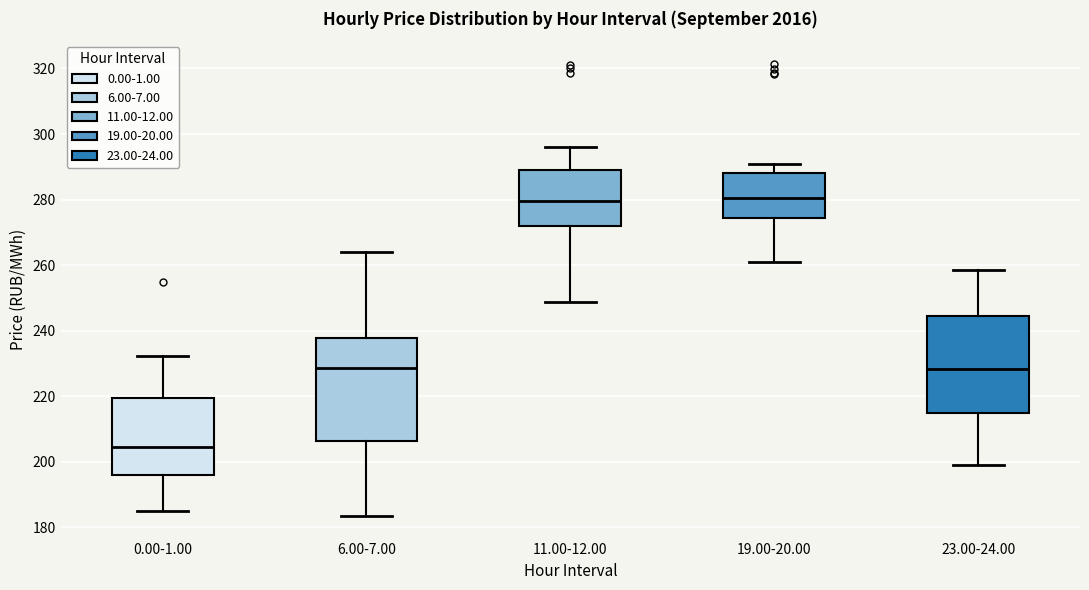

Reading left to right, read every box against the y-axis: the position of its median line, the range the box covers, and the ends of its whiskers. The values are not printed on the chart, so give them approximately, as read against the axis.

0.00-1.00: median 204, box 196 to 220, whiskers 186 to 232
6.00-7.00: median 228, box 206 to 238, whiskers 184 to 264
11.00-12.00: median 280, box 272 to 288, whiskers 248 to 296
19.00-20.00: median 280, box 274 to 288, whiskers 260 to 292
23.00-24.00: median 228, box 214 to 244, whiskers 200 to 258